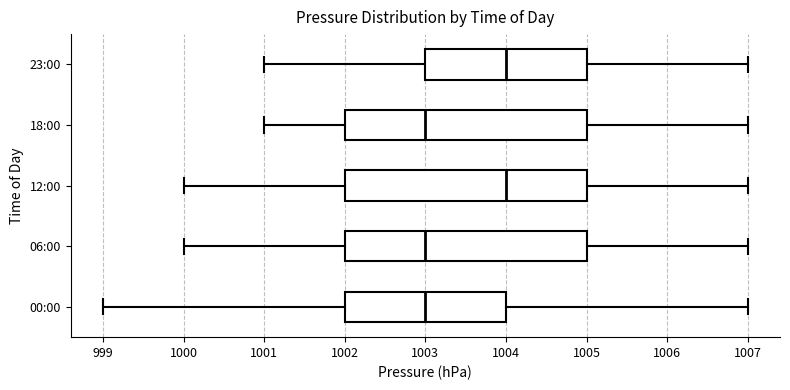

Where is the right edge of the box for 06:00 on the x-axis? The values are not printed on the chart, so give them approximately, as read against the axis.

1005